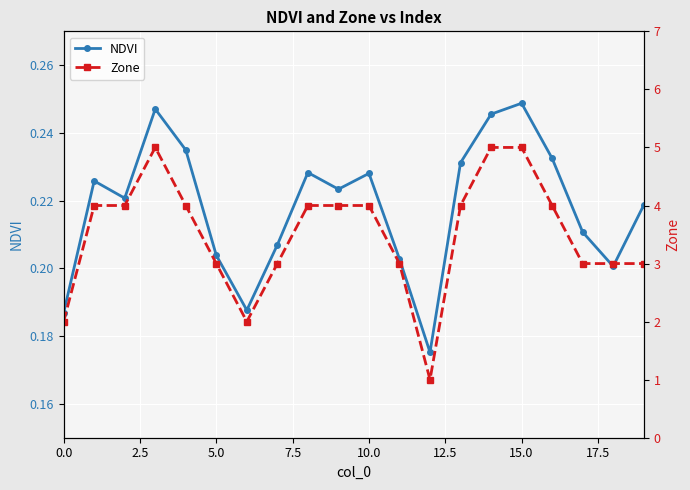

What is the value of the Zone point at the 9th from the left?

4.0